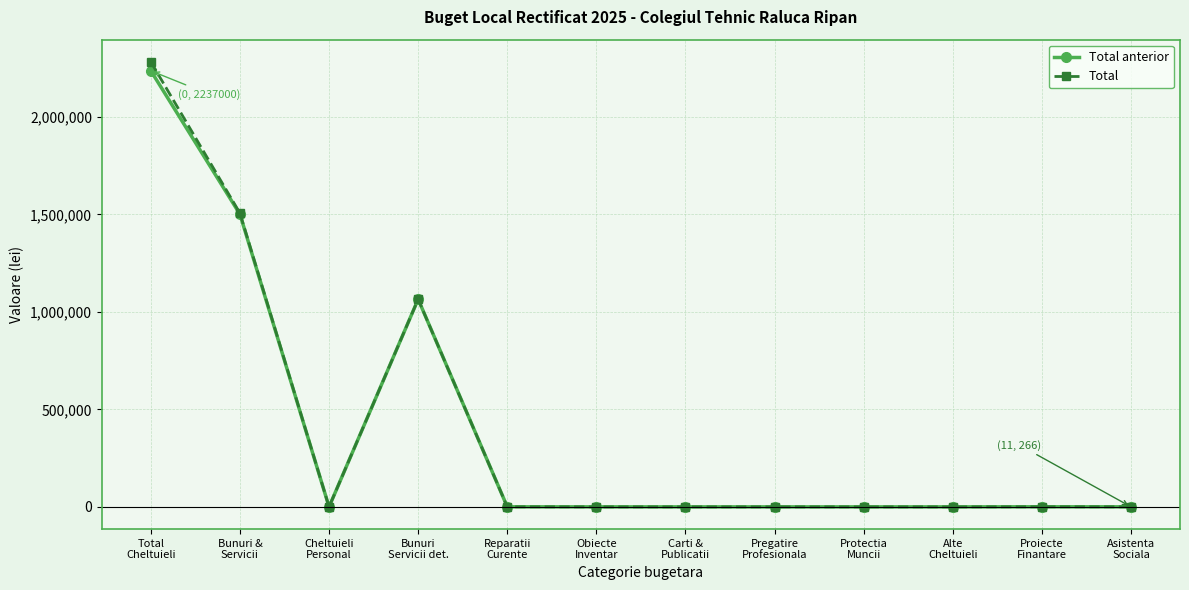

What is the maximum value for Total?

2282500.0